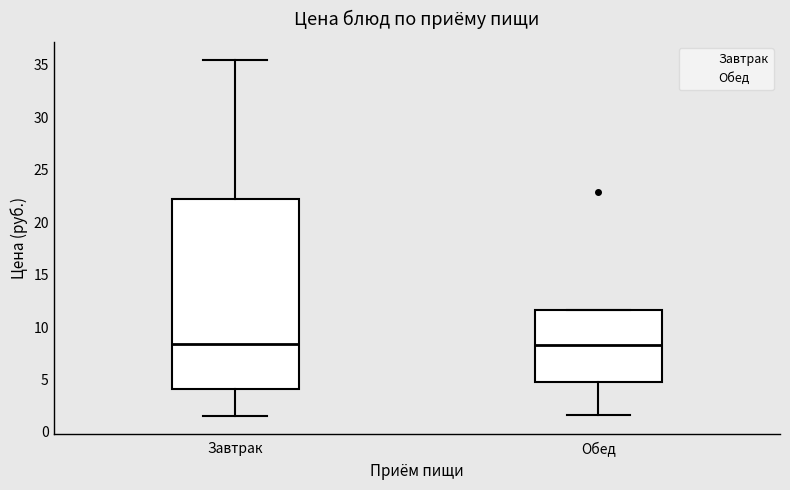

Where does the lower whisker of the box for Обед end on the y-axis? The values are not printed on the chart, so give them approximately, as read against the axis.

1.5